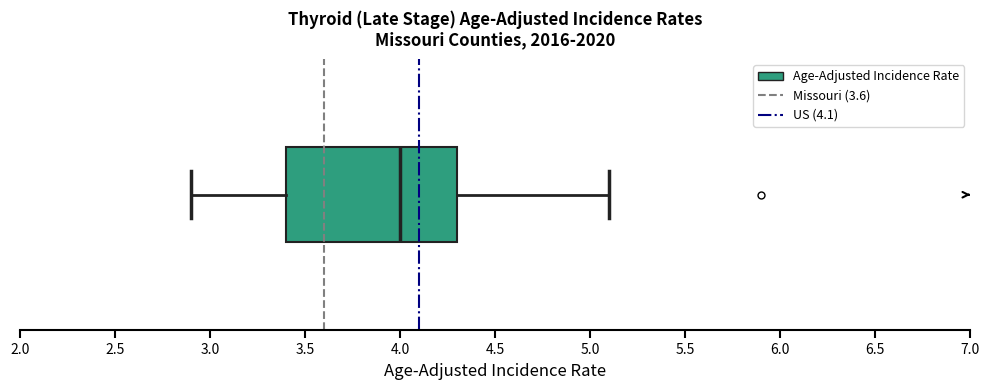

Read this box plot against the x-axis: the position of the median line, the range covered by the box, and the ends of both whiskers. The values are not printed on the chart, so give them approximately, as read against the axis.

median 4.0, box 3.4 to 4.3, whiskers 2.9 to 5.1